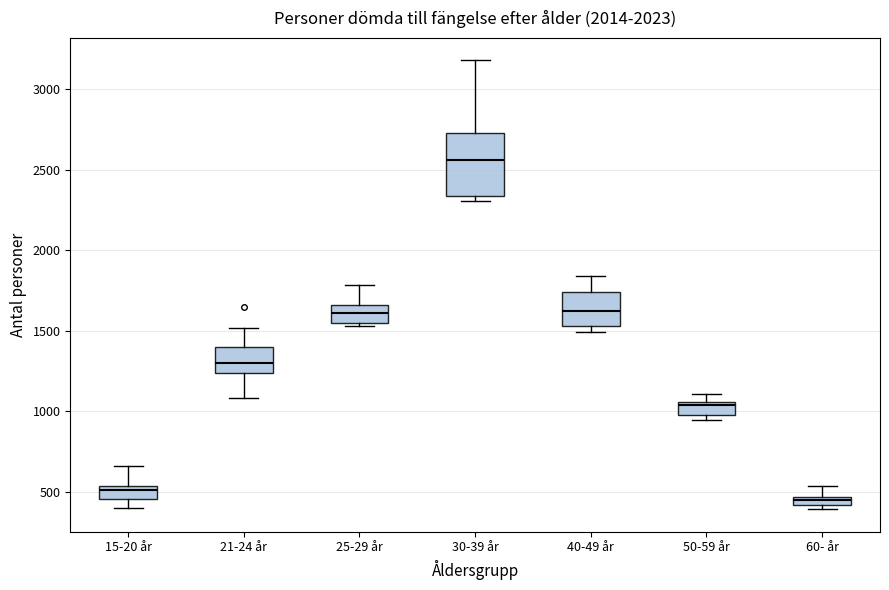

Where is the upper edge of the box for 15-20 år on the y-axis? The values are not printed on the chart, so give them approximately, as read against the axis.

550